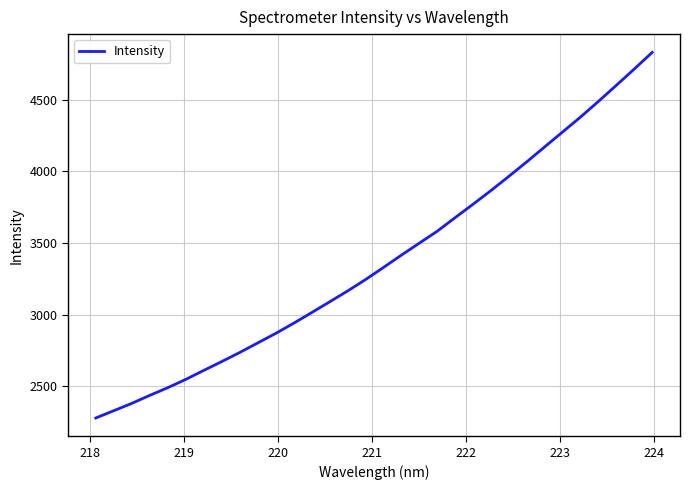

True or false: the data has more than 0 interior local peaks.

False